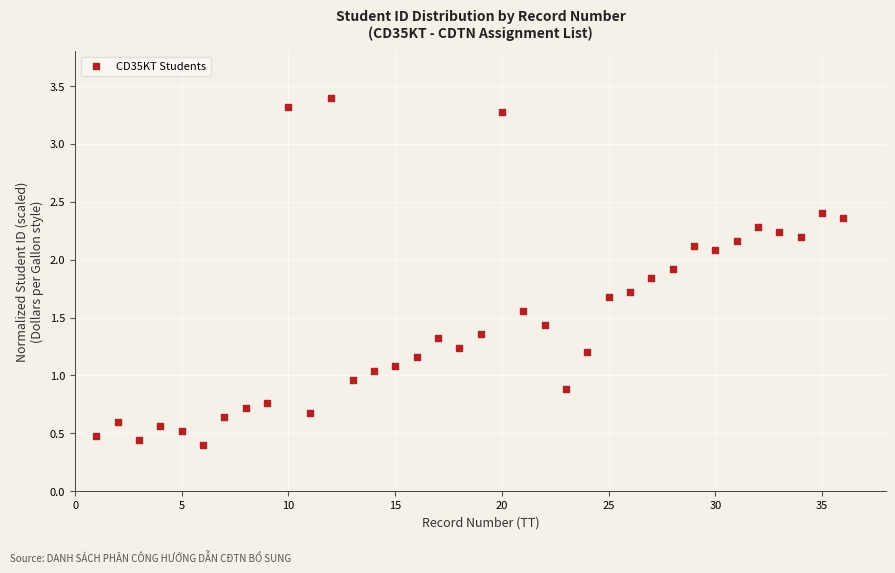

What is the range of Y values (max minus min)?

3.0